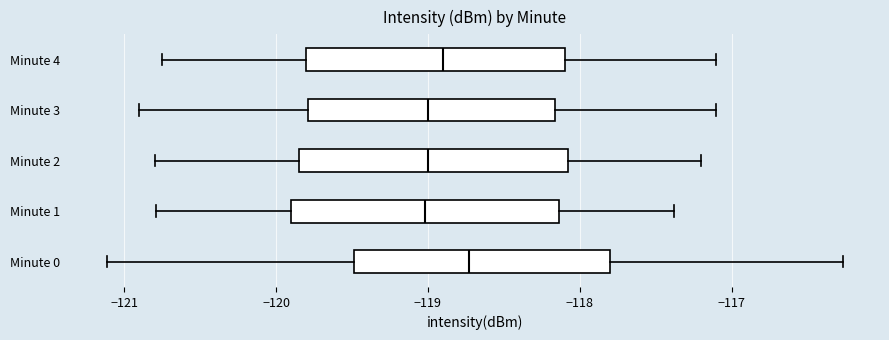

Where is the left edge of the box for Minute 1 on the x-axis? The values are not printed on the chart, so give them approximately, as read against the axis.

-119.9